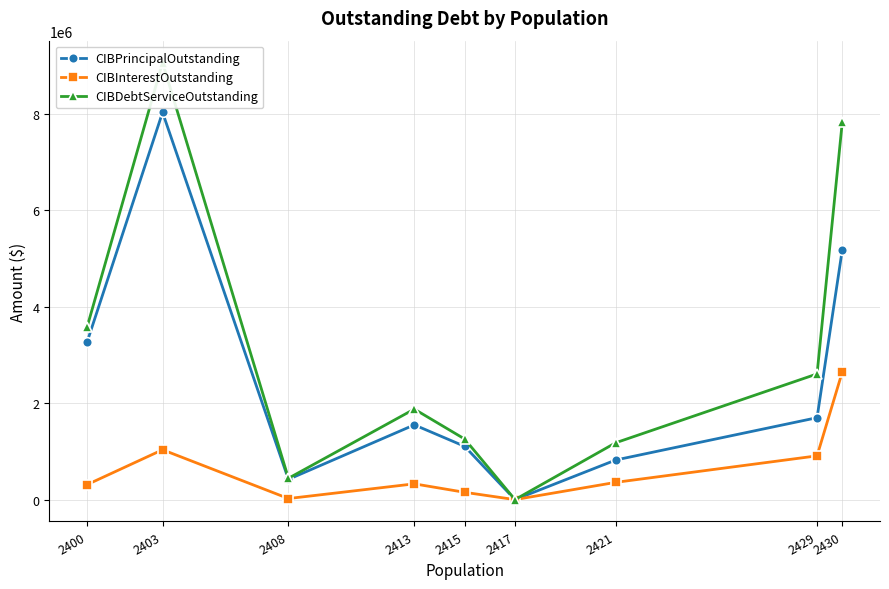

Which has a higher value, 2403 or 2417?

2403